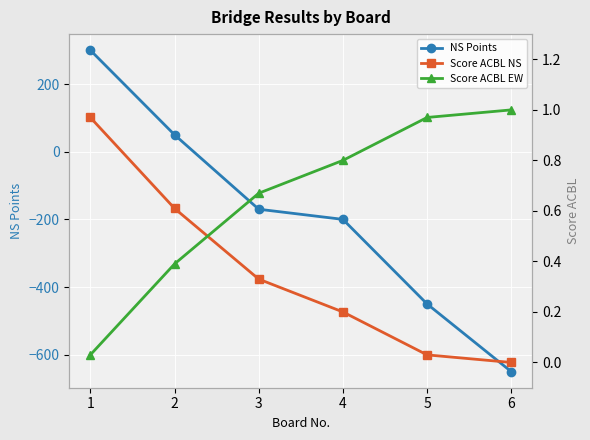

What are all the series names shown in the legend?

NS Points, Score ACBL NS, Score ACBL EW